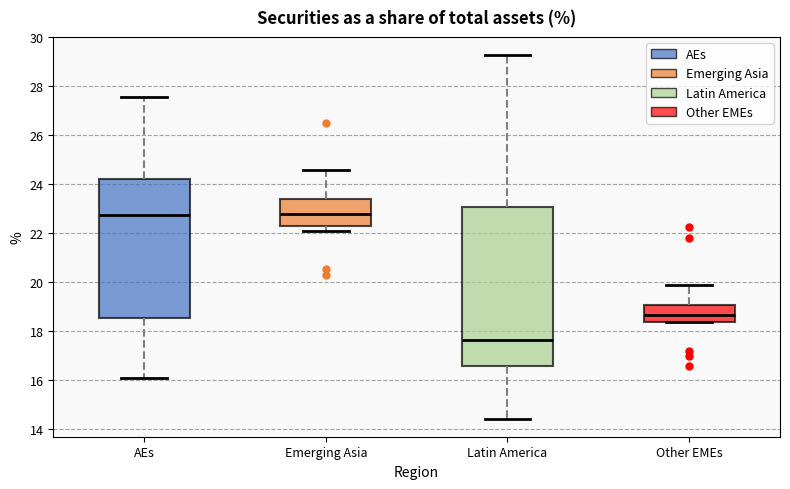

Comparing the boxes themselves (not the whiskers), which one is the tallest?

Latin America